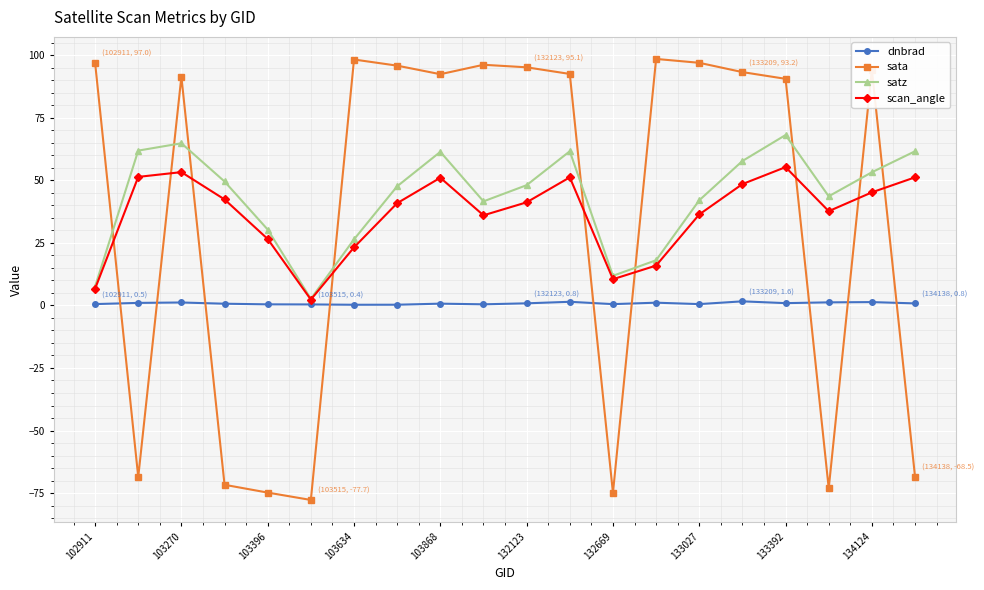

How many data points does each series have?

20